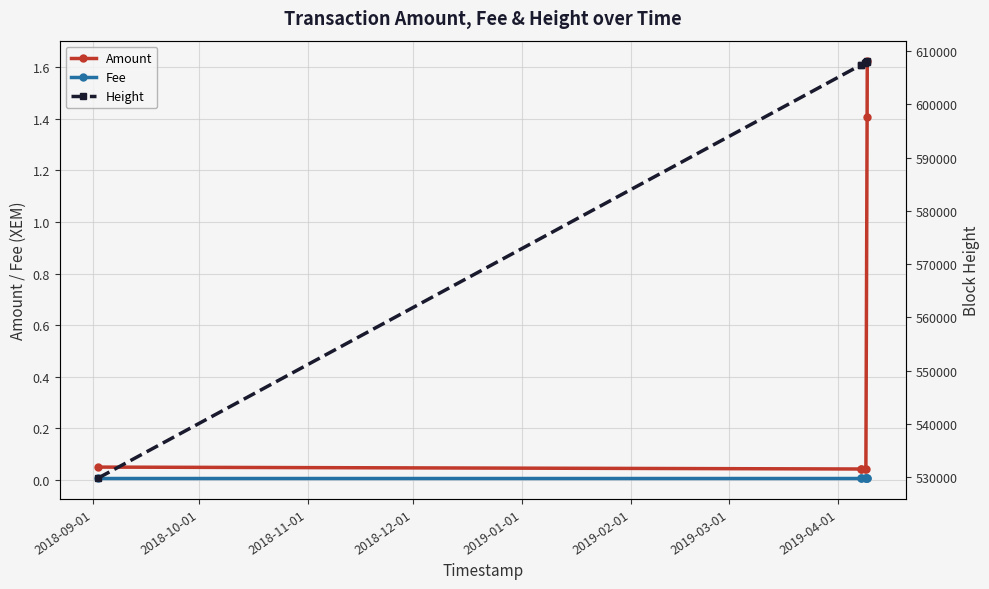

True or false: Amount has more than 2 points higher than both neighbors.

False